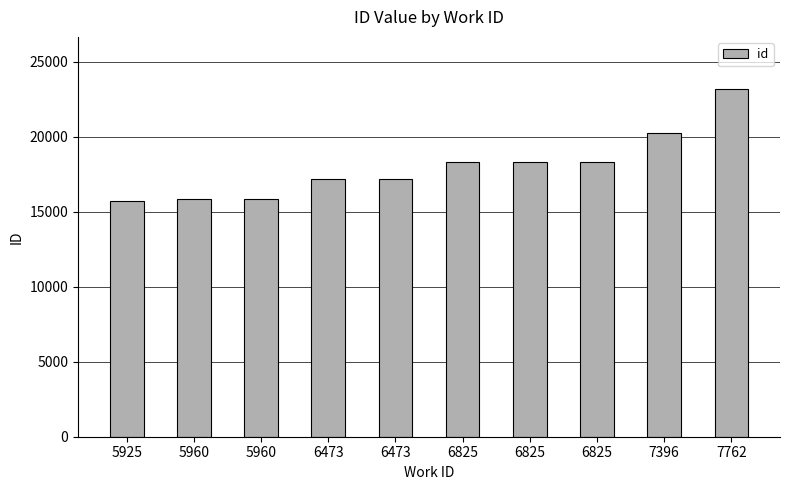

How many bars are there in total?

10